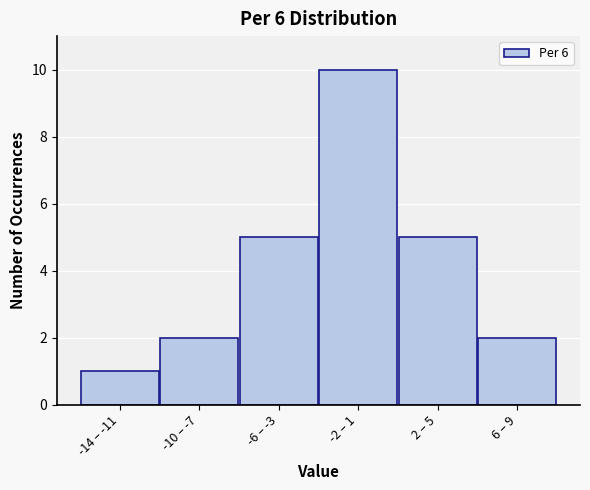

Reading left to right, extract all data points from this chart.

1	2	5	10	5	2